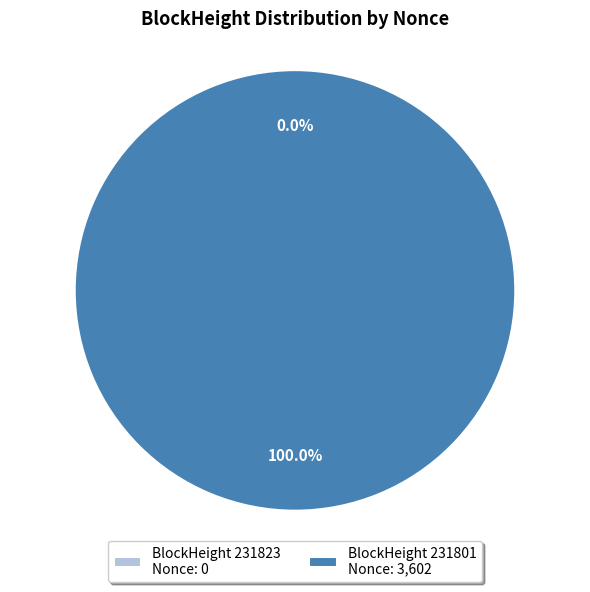

Does 231801 represent more than half of the total?

Yes